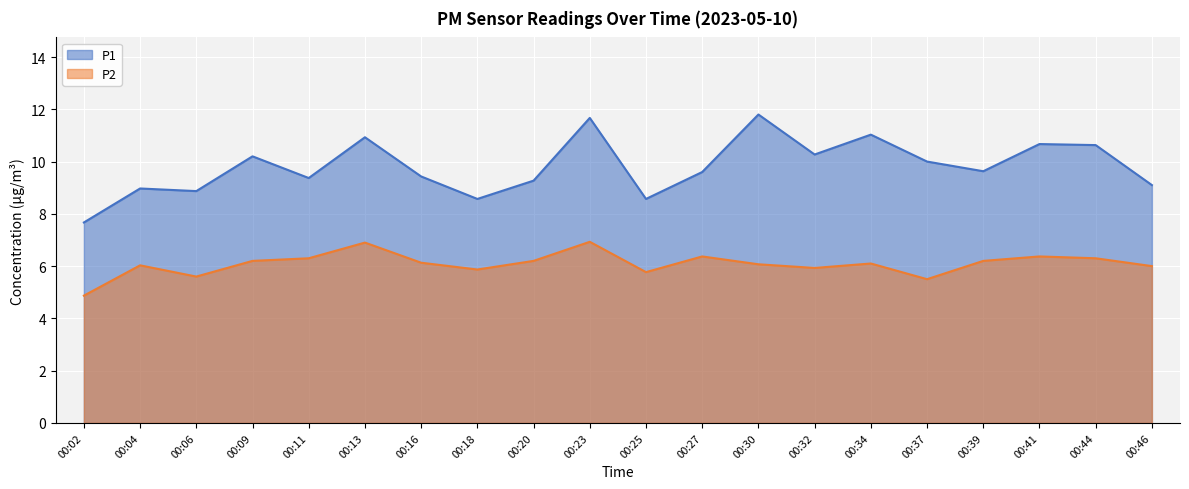

Reading left to right, what are all the values shown in this chart?

P1: 00:02=7.7	00:04=9.0	00:06=8.9	00:09=10.2	00:11=9.4	00:13=10.9	00:16=9.4	00:18=8.6	00:20=9.3	00:23=11.7	00:25=8.6	00:27=9.6	00:30=11.8	00:32=10.3	00:34=11.0	00:37=10.0	00:39=9.6	00:41=10.7	00:44=10.6	00:46=9.1
P2: 00:02=4.9	00:04=6.0	00:06=5.6	00:09=6.2	00:11=6.3	00:13=6.9	00:16=6.1	00:18=5.9	00:20=6.2	00:23=6.9	00:25=5.8	00:27=6.4	00:30=6.1	00:32=5.9	00:34=6.1	00:37=5.5	00:39=6.2	00:41=6.4	00:44=6.3	00:46=6.0